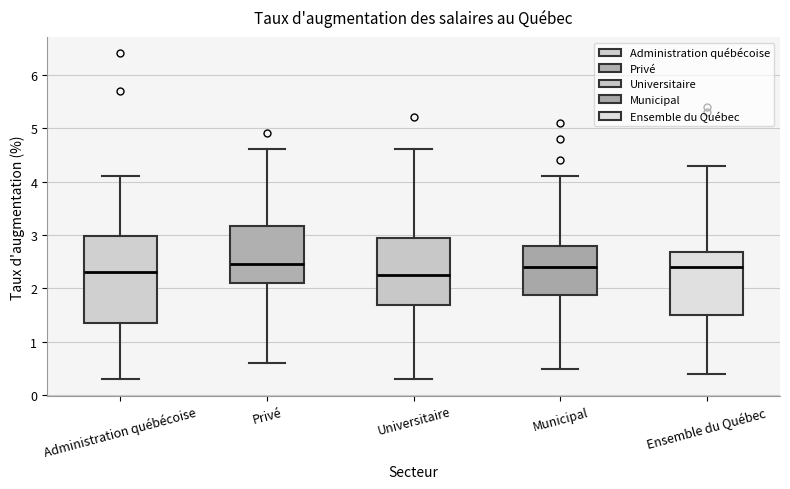

Where does the lower whisker of the box for Ensemble du Québec end on the y-axis? The values are not printed on the chart, so give them approximately, as read against the axis.

0.4